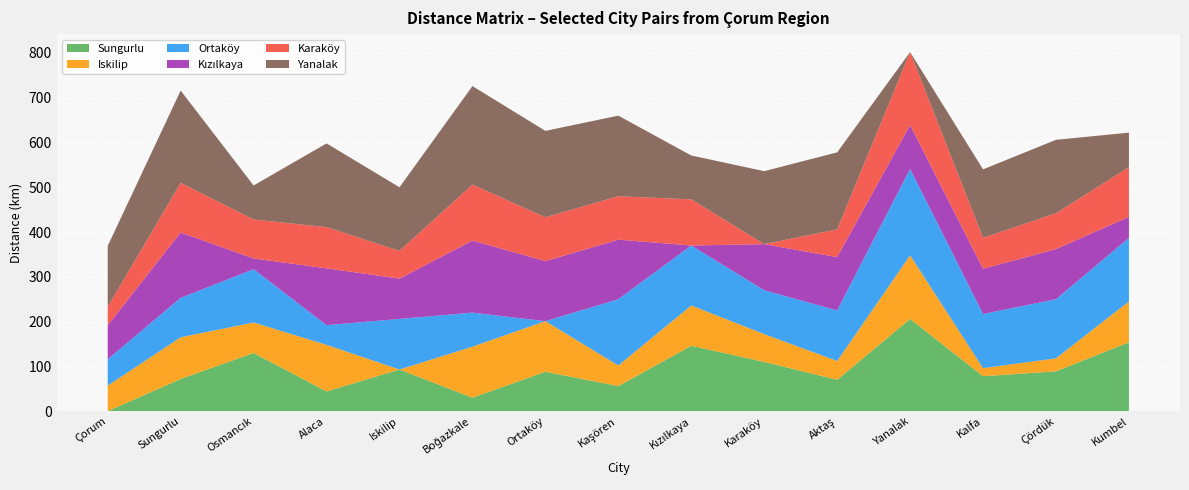

Reading left to right, list all the values displayed in this chart.

Sungurlu: 0	72	130	44	93	30	88	56	146	110	70	206	78	89	154
Iskilip: 57	93	68	104	0	114	113	46	90	62	42	142	18	29	91
Ortaköy: 59	88	119	44	113	76	0	148	134	98	113	193	121	132	142
Kızılkaya: 76	146	24	127	90	161	134	133	0	103	119	98	101	112	47
Karaköy: 41	111	87	92	62	125	98	97	103	0	62	163	69	80	111
Yanalak: 136	206	76	187	142	220	193	180	98	163	172	0	153	164	77